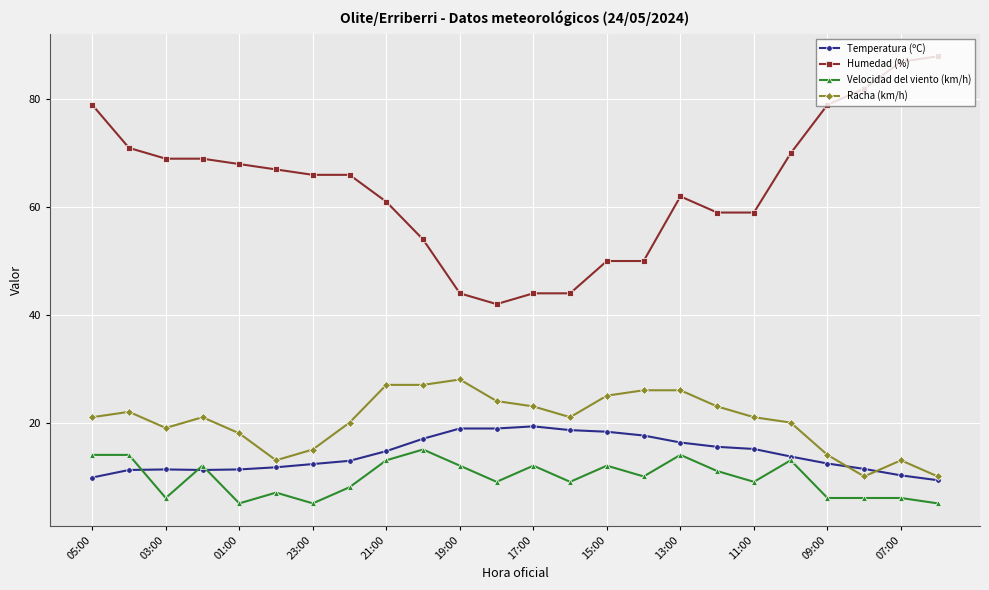

True or false: Temperatura (ºC) has more than 0 interior local peaks.

True